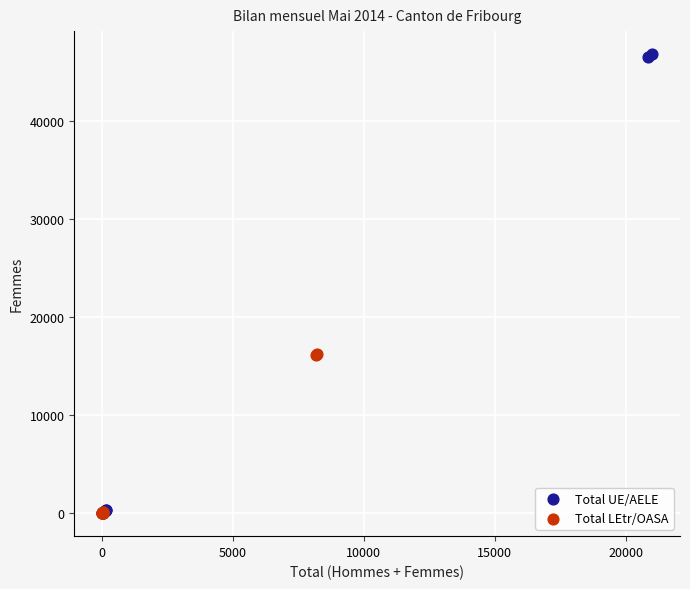

Which series contains the highest Y value?

Total UE/AELE